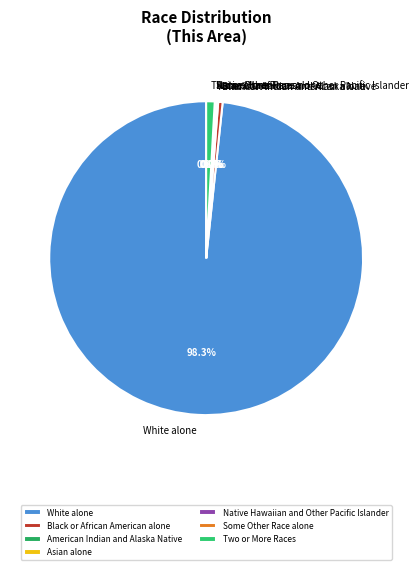

Is it true that American Indian and Alaska Native is 0% of the pie?

True